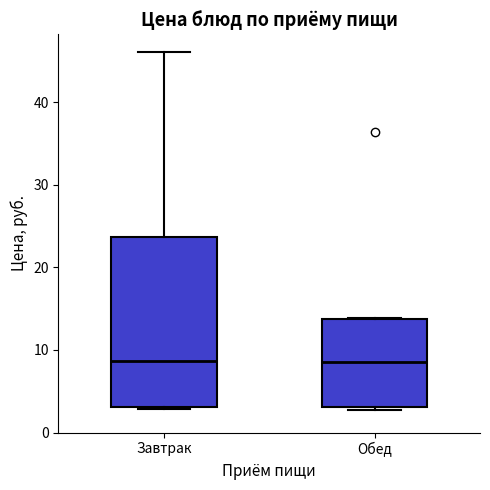

Reading left to right, read every box against the y-axis: the position of its median line, the range the box covers, and the ends of its whiskers. The values are not printed on the chart, so give them approximately, as read against the axis.

Завтрак: median 9, box 3 to 24, whiskers 3 to 46
Обед: median 9, box 3 to 14, whiskers 3 (just below the box's lower edge) to 14